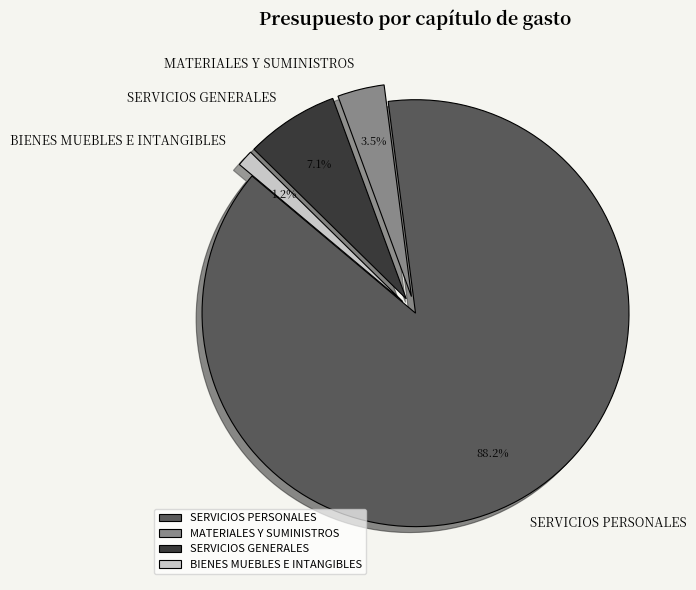

What is the total percentage of MATERIALES Y SUMINISTROS and SERVICIOS PERSONALES?

91.7%